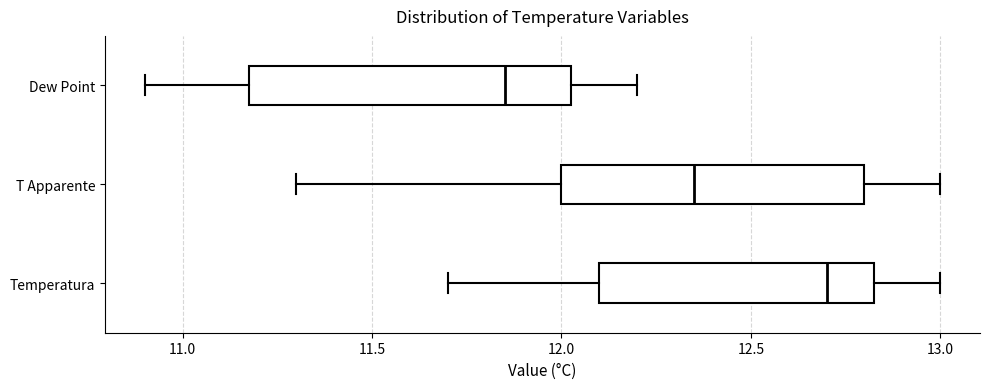

Reading bottom to top, transcribe this box plot: for each box, give where its median line is, the range the box spans, and where its two whiskers end, as read against the x-axis. The values are not printed on the chart, so give them approximately, as read against the axis.

Temperatura: median 12.70, box 12.10 to 12.85, whiskers 11.70 to 13.00
T Apparente: median 12.35, box 12.00 to 12.80, whiskers 11.30 to 13.00
Dew Point: median 11.85, box 11.20 to 12.05, whiskers 10.90 to 12.20